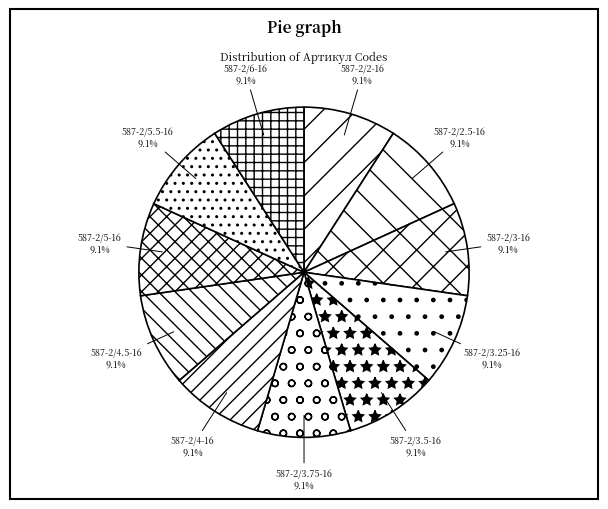

Is there any slice that represents more than half of the pie?

No